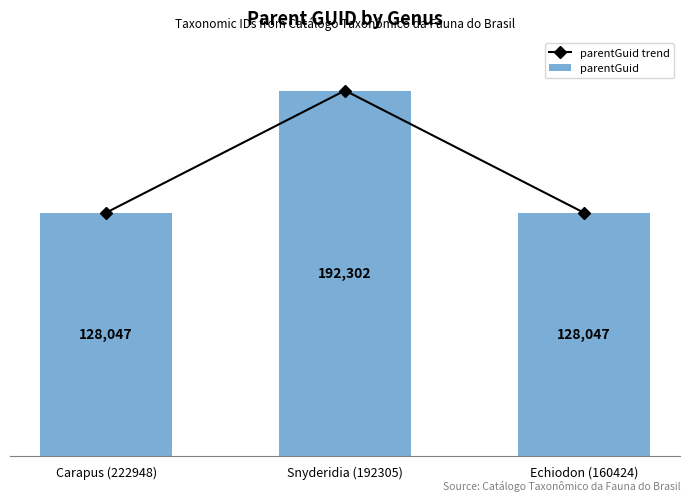

What are all the series names shown in the legend?

parentGuid trend, parentGuid